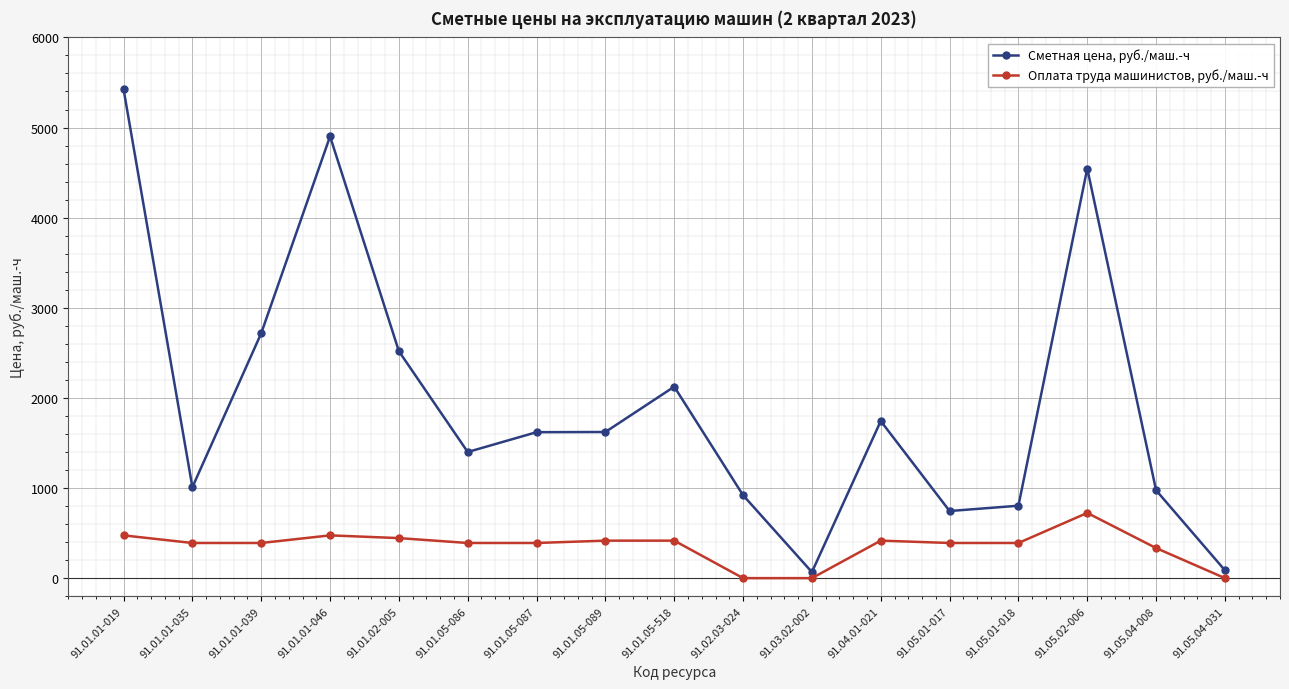

What is the difference between the maximum and minimum values in the Оплата труда машинистов, руб./маш.-ч series?

723.7